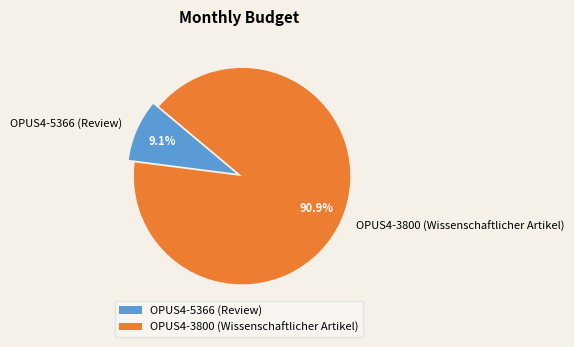

Is there a majority slice in this chart?

Yes